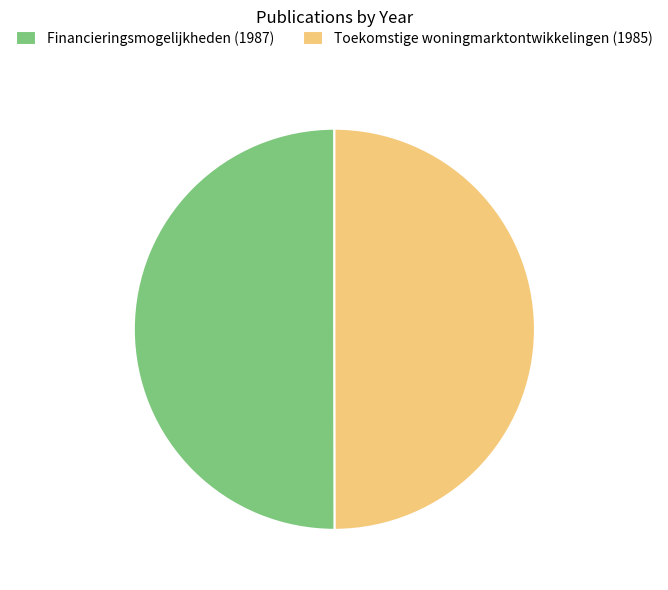

The Financieringsmogelijkheden (1987) slice represents 50% of the pie. True or false?

True